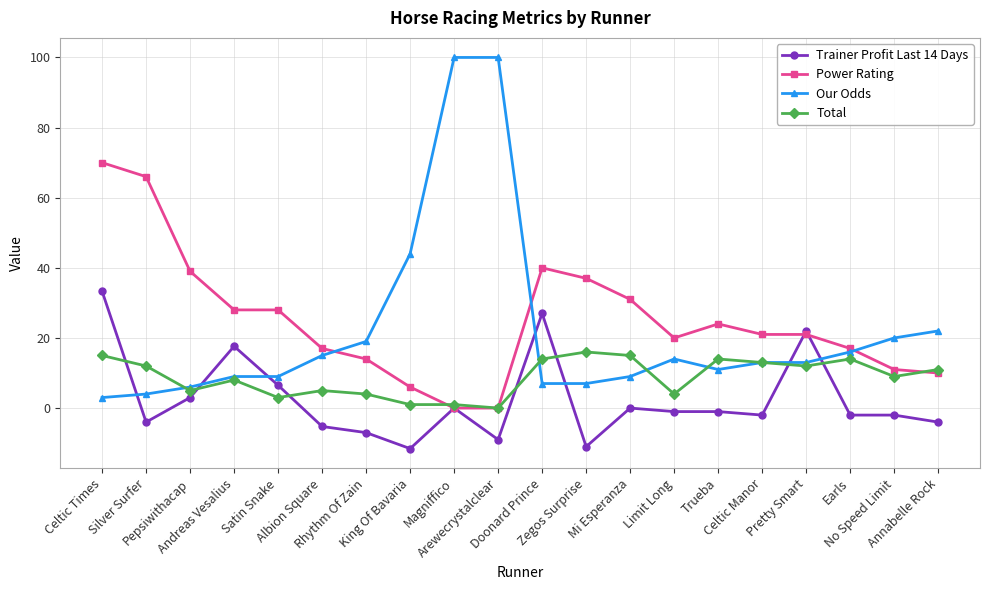

Count the number of data series in this chart.

4